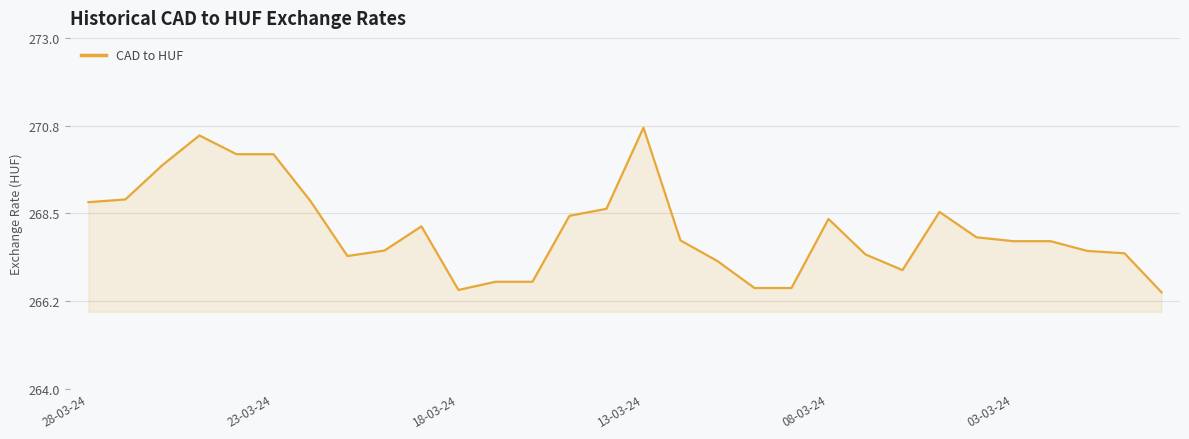

What is the minimum value shown in the chart?

266.5